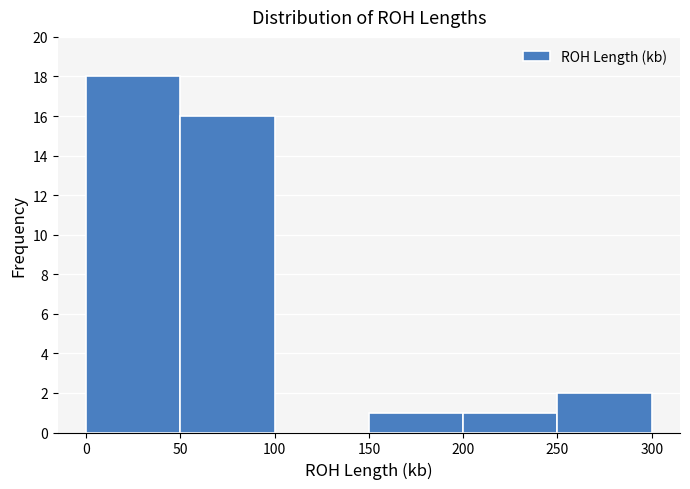

Over which range of the x-axis is the bar tallest?

0 to 50